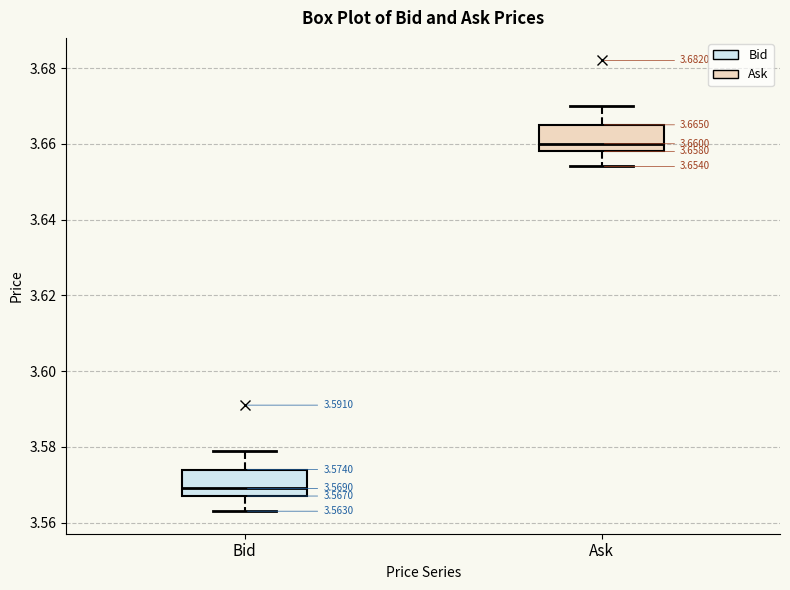

Which box has the highest median line?

Ask